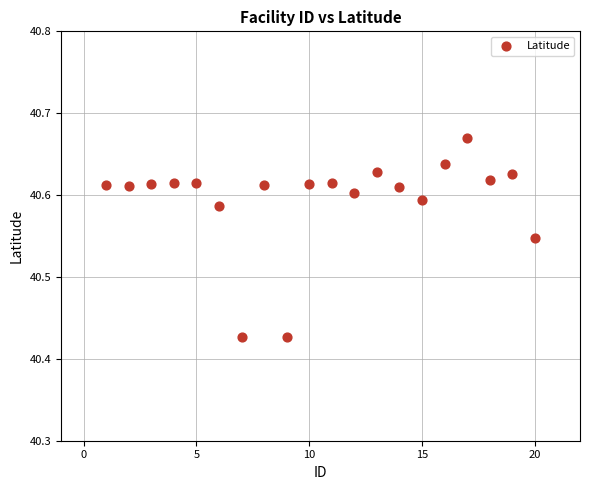

What is the range of X values (max minus min)?

19.0